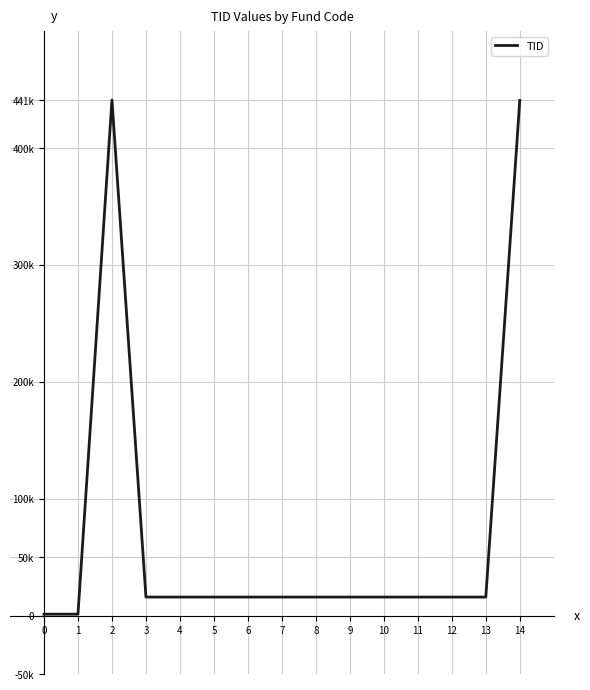

Does the chart display data point markers on the line(s)?

No